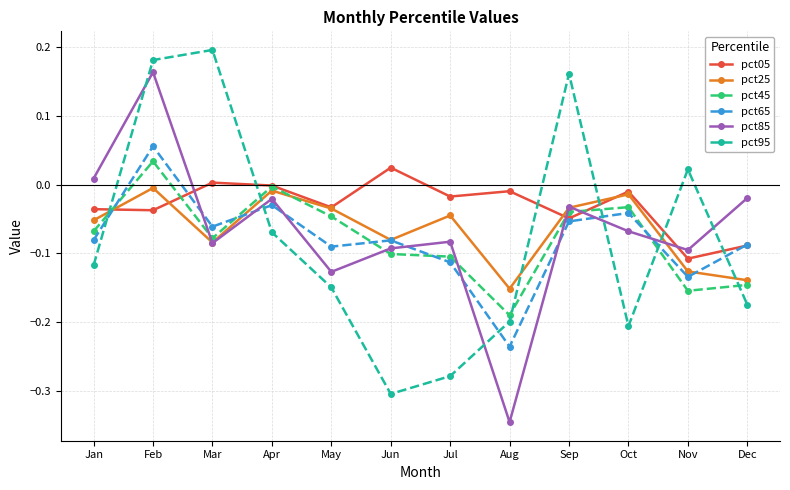

Where is the first local minimum for pct45?

Mar